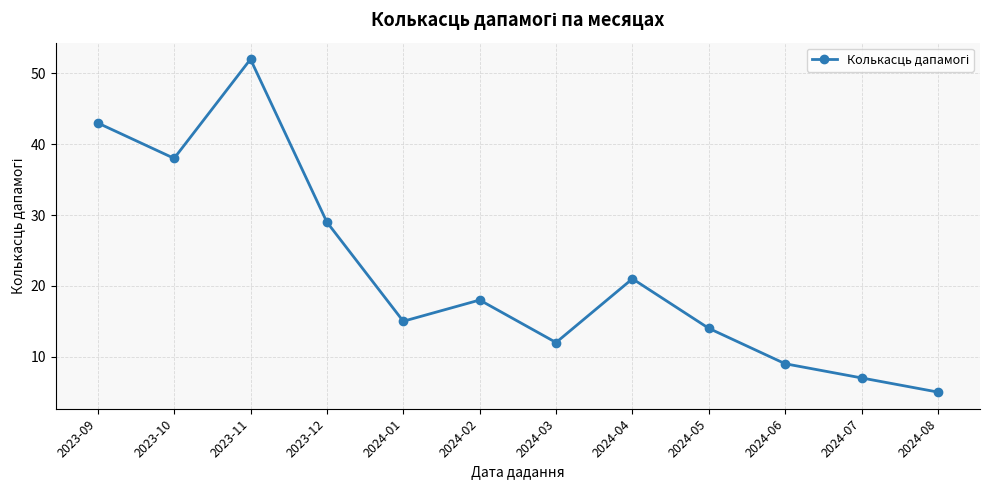

Rank the categories by value from lowest to highest.

2024-08, 2024-07, 2024-06, 2024-03, 2024-05, 2024-01, 2024-02, 2024-04, 2023-12, 2023-10, 2023-09, 2023-11